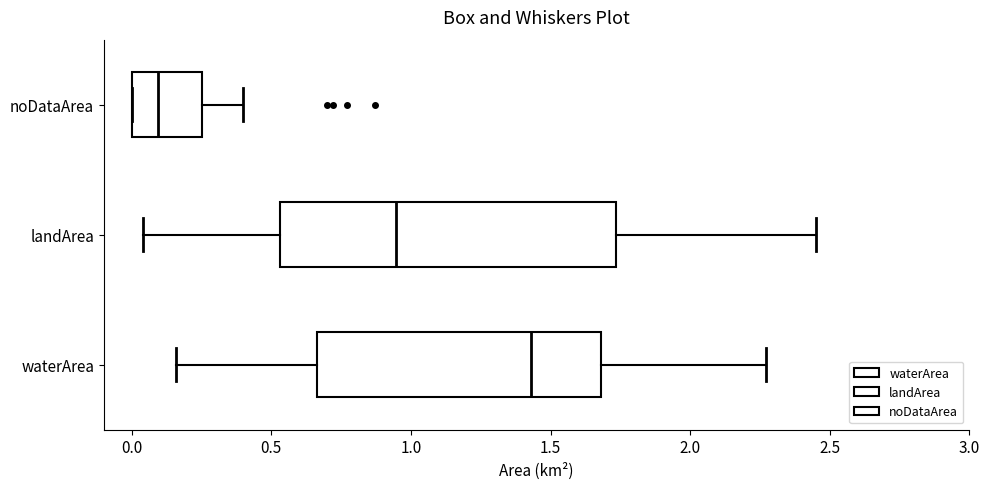

Reading bottom to top, read every box against the x-axis: the position of its median line, the range the box covers, and the ends of its whiskers. The values are not printed on the chart, so give them approximately, as read against the axis.

waterArea: median 1.45, box 0.65 to 1.70, whiskers 0.15 to 2.25
landArea: median 0.95, box 0.55 to 1.75, whiskers 0.05 to 2.45
noDataArea: median 0.10, box 0.00 to 0.25, whiskers 0.00 to 0.40